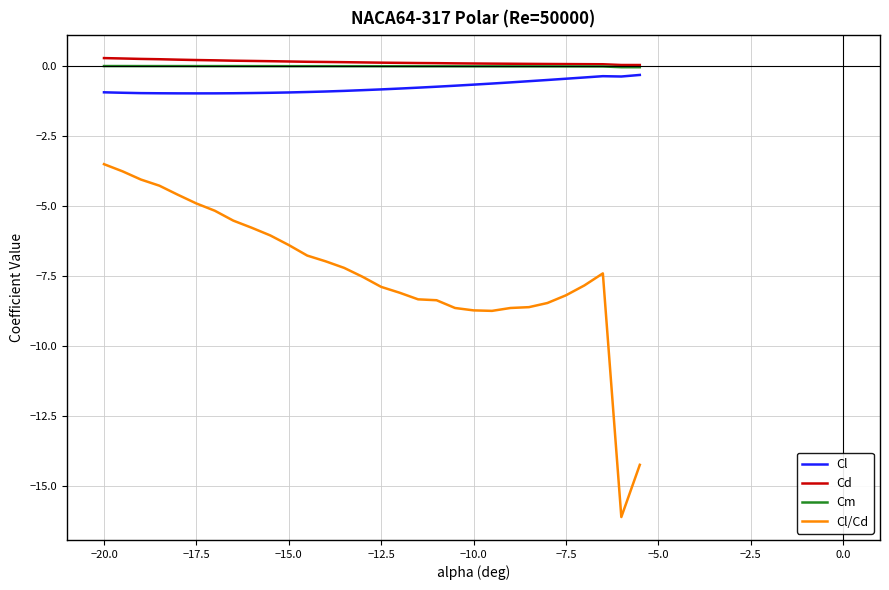

Which series has the largest range (max minus min)?

Cl/Cd